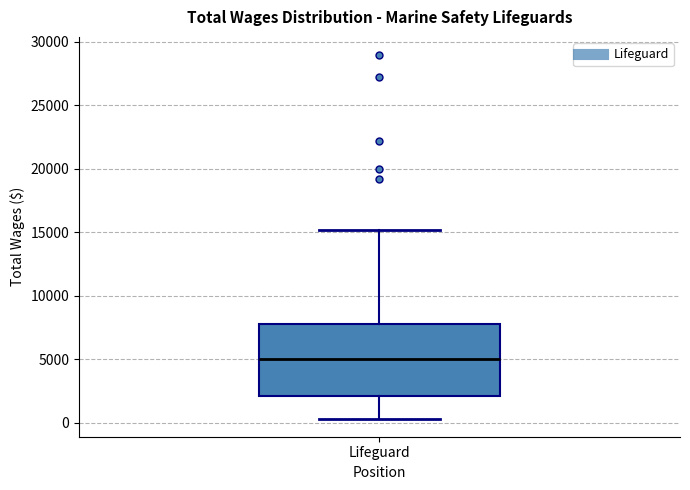

Transcribe this box plot: give where the median line is, the range the box spans, and where the two whiskers end, as read against the y-axis. The values are not printed on the chart, so give them approximately, as read against the axis.

median 5000, box 2000 to 8000, whiskers 500 to 15000